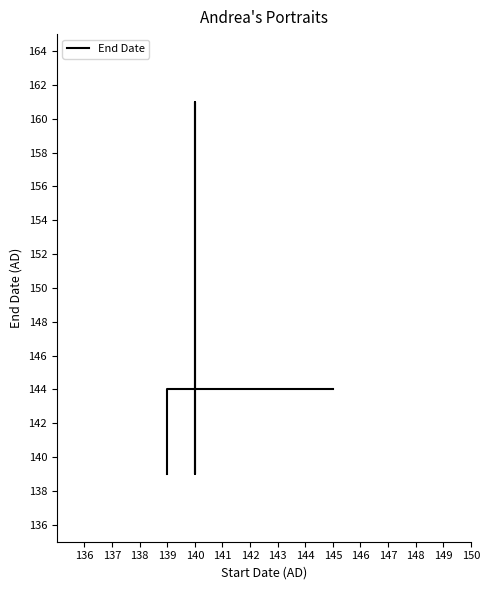

True or false: the data has more than 2 interior local peaks.

False